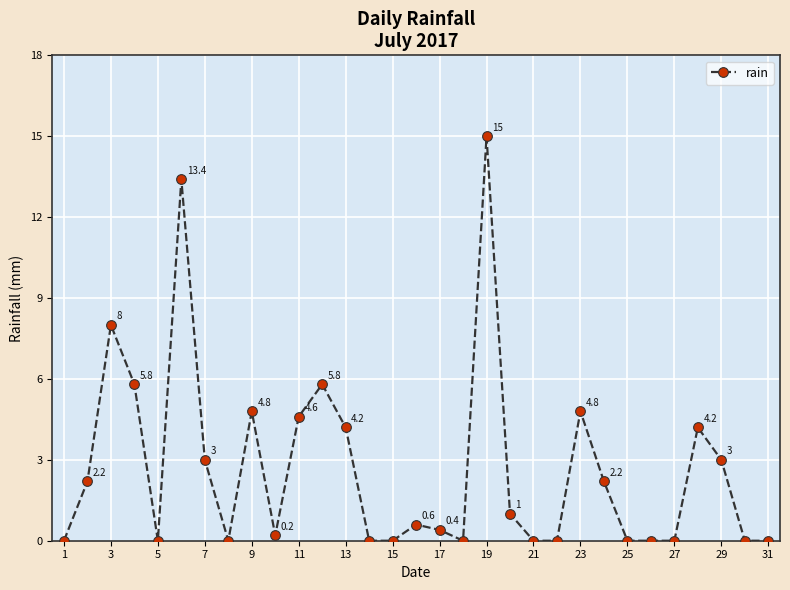

True or false: the data has more than 0 interior local peaks.

True